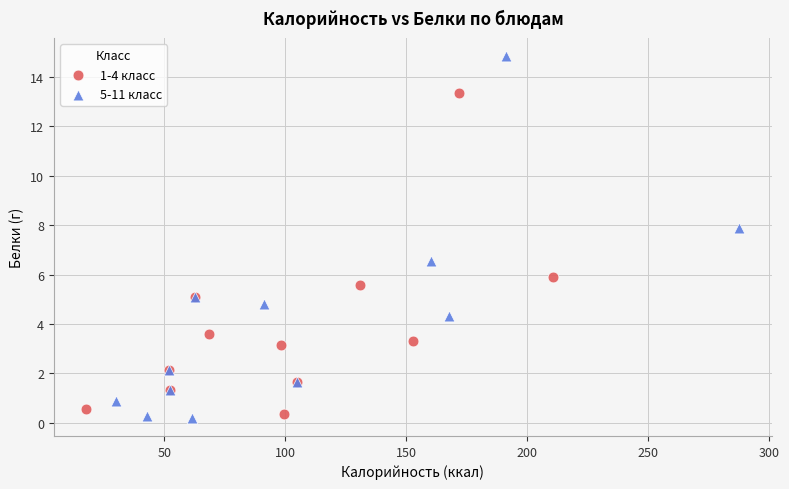

Which series has the largest Y range (max minus min)?

5-11 класс